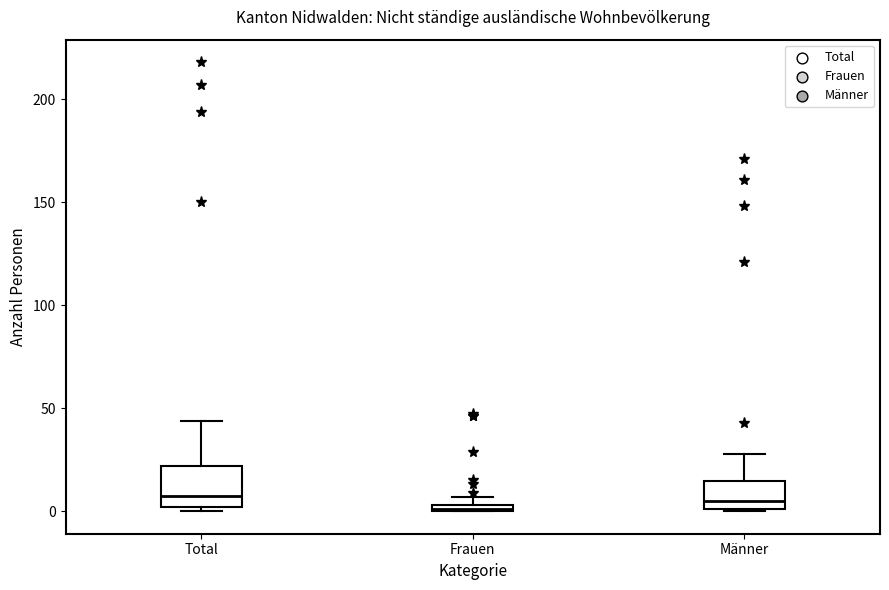

Comparing the boxes themselves (not the whiskers), which one is the tallest?

Total